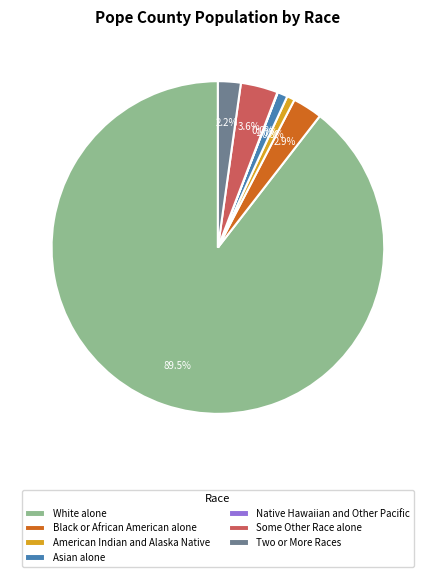

What percentage is NOT represented by Black or African American alone?

97.1%